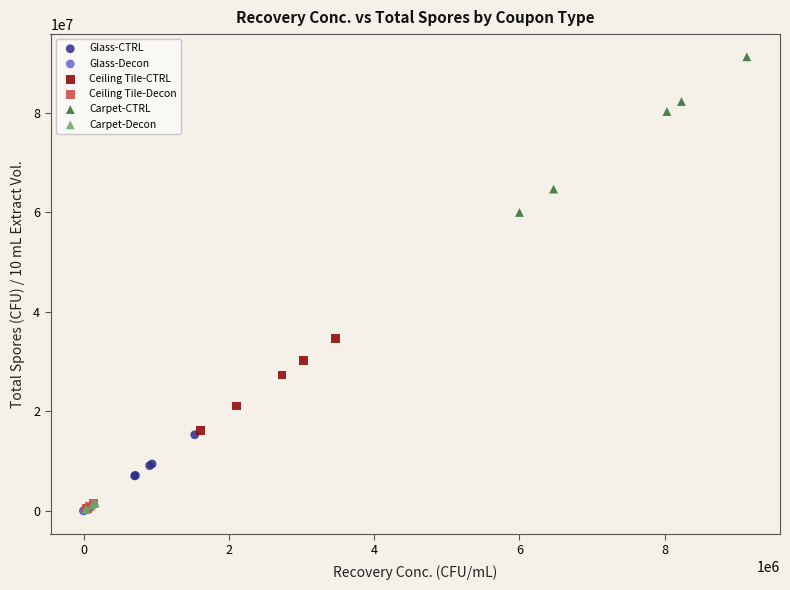

Which series reaches the maximum Y coordinate?

Carpet-CTRL